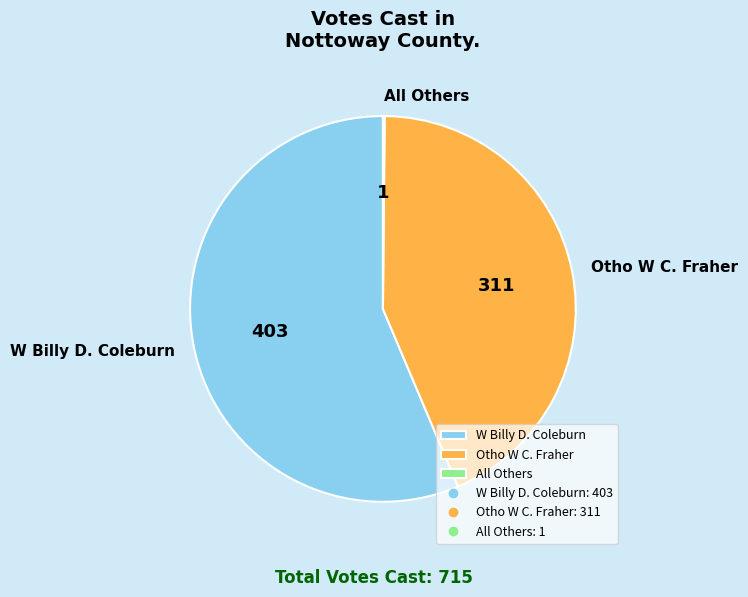

Which slice is the largest?

W Billy D. Coleburn